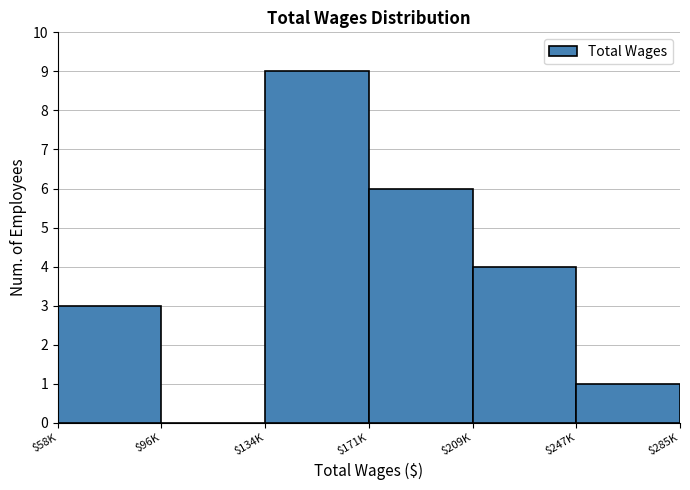

Which category has the highest value across all series?

$134K